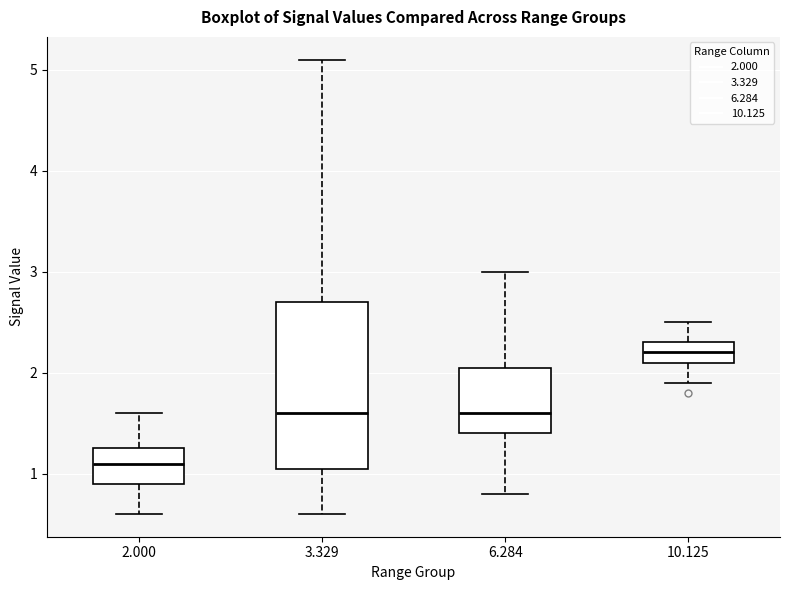

Which box's median line is the lowest?

2.000